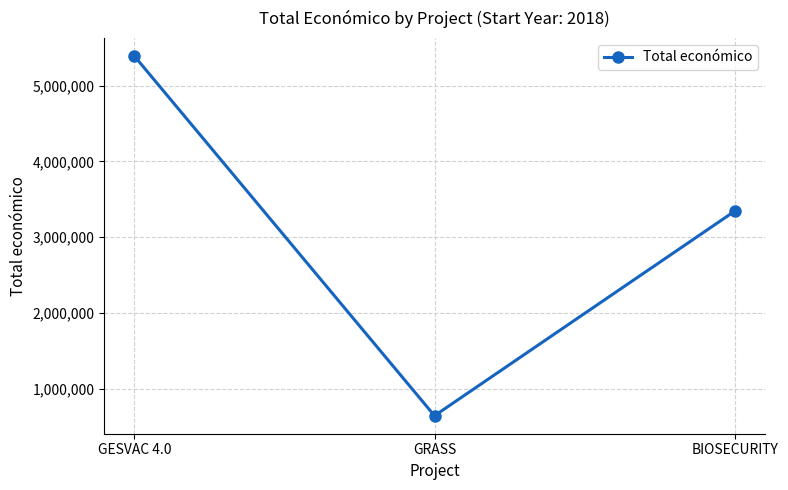

What is the label of the 2nd point from the right?

GRASS